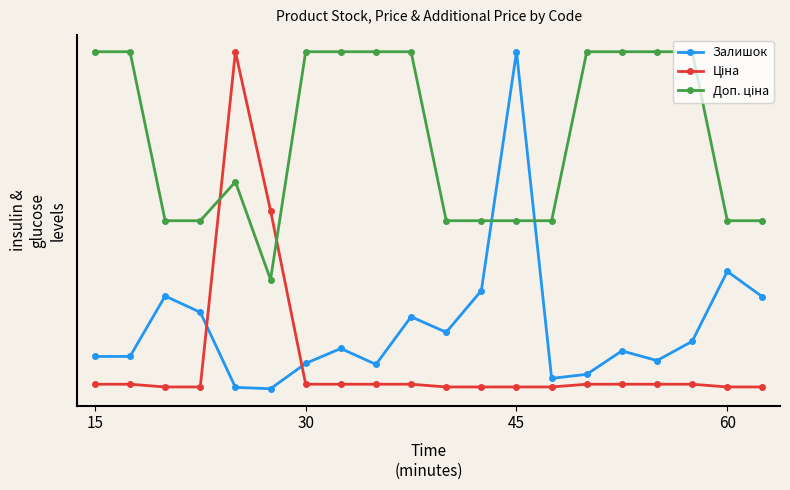

At which category does the chart reach its minimum across all series?

5